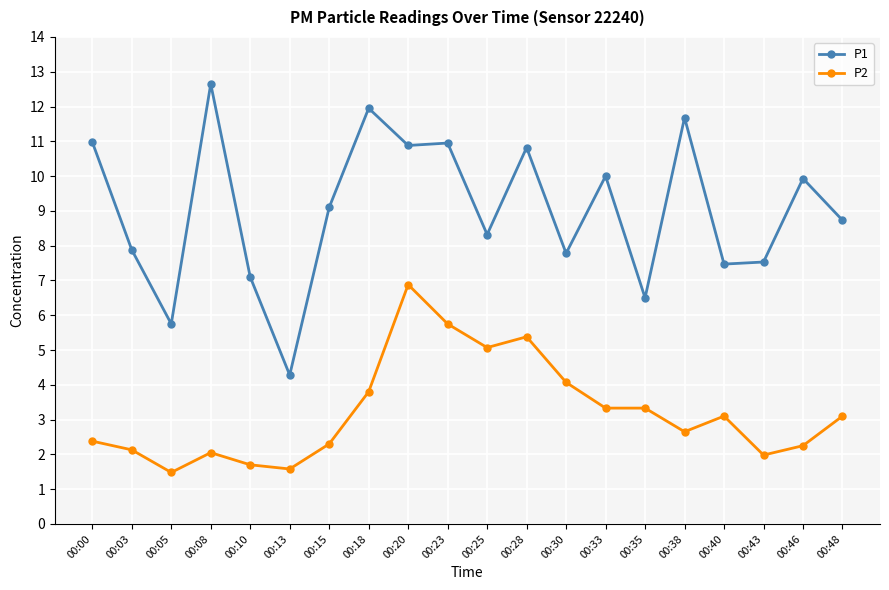

Which series has the largest total across all categories?

P1